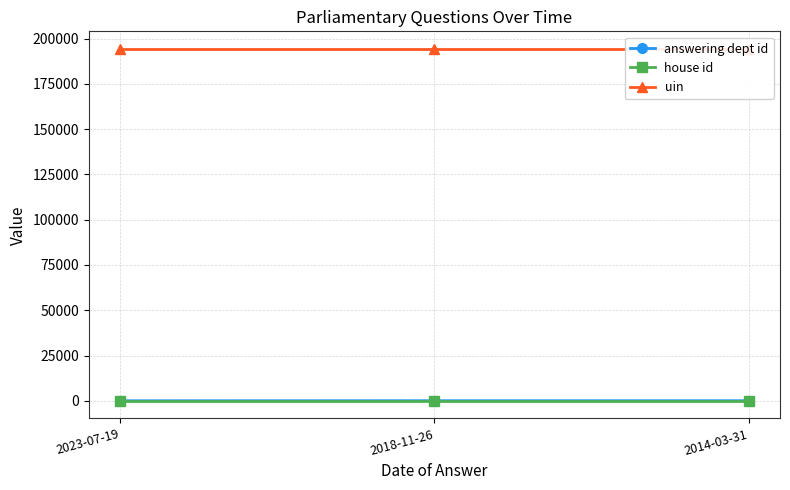

What are all the series names shown in the legend?

answering dept id, house id, uin